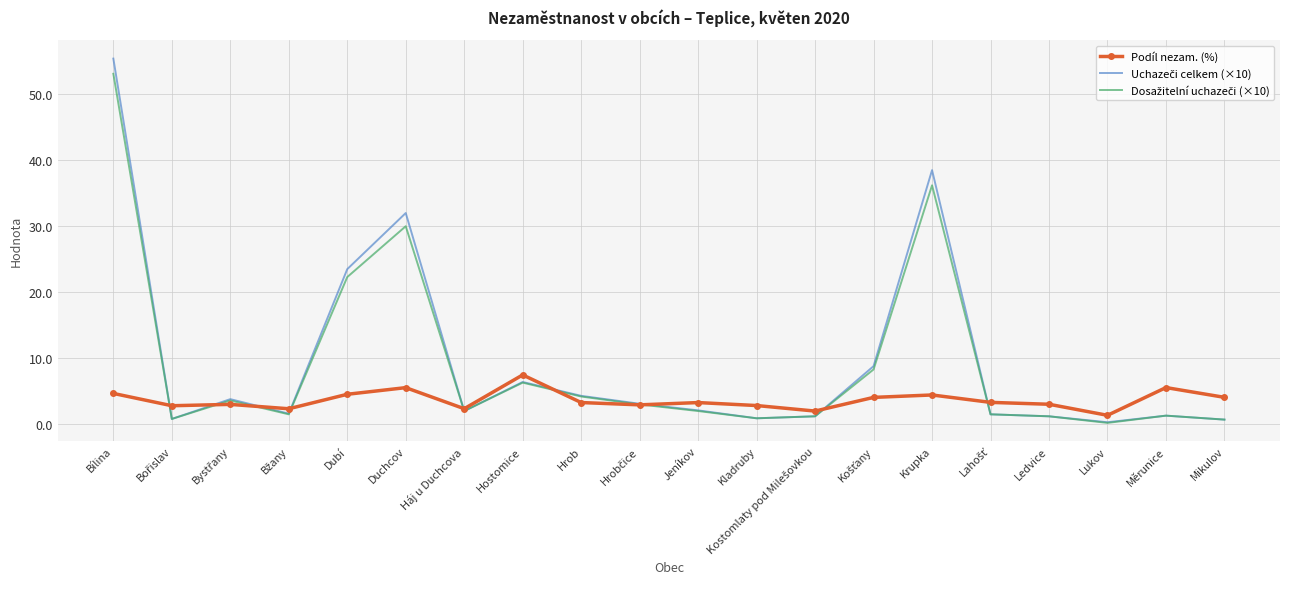

What is the total value across all series at Bílina?

112.9